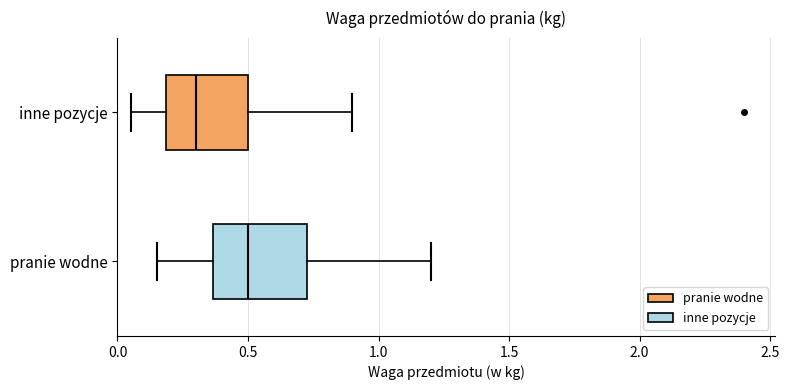

Reading bottom to top, read every box against the x-axis: the position of its median line, the range the box covers, and the ends of its whiskers. The values are not printed on the chart, so give them approximately, as read against the axis.

pranie wodne: median 0.50, box 0.35 to 0.75, whiskers 0.15 to 1.20
inne pozycje: median 0.30, box 0.20 to 0.50, whiskers 0.05 to 0.90